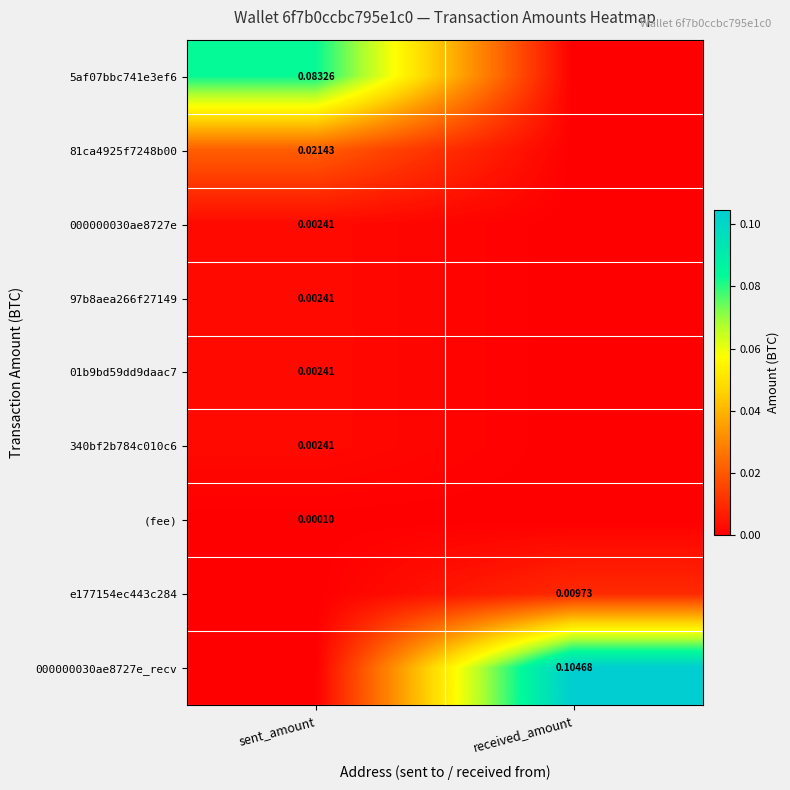

At how many categories does at least one series exceed 0?

2